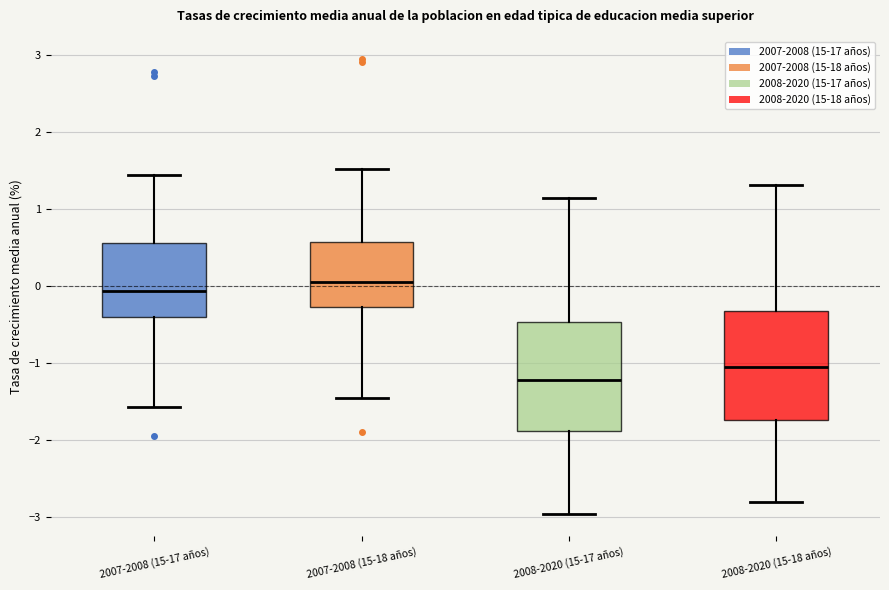

Reading left to right, read every box against the y-axis: the position of its median line, the range the box covers, and the ends of its whiskers. The values are not printed on the chart, so give them approximately, as read against the axis.

2007-2008 (15-17 años): median -0.1, box -0.4 to 0.6, whiskers -1.6 to 1.4
2007-2008 (15-18 años): median 0.1, box -0.3 to 0.6, whiskers -1.5 to 1.5
2008-2020 (15-17 años): median -1.2, box -1.9 to -0.5, whiskers -3.0 to 1.1
2008-2020 (15-18 años): median -1.0, box -1.7 to -0.3, whiskers -2.8 to 1.3